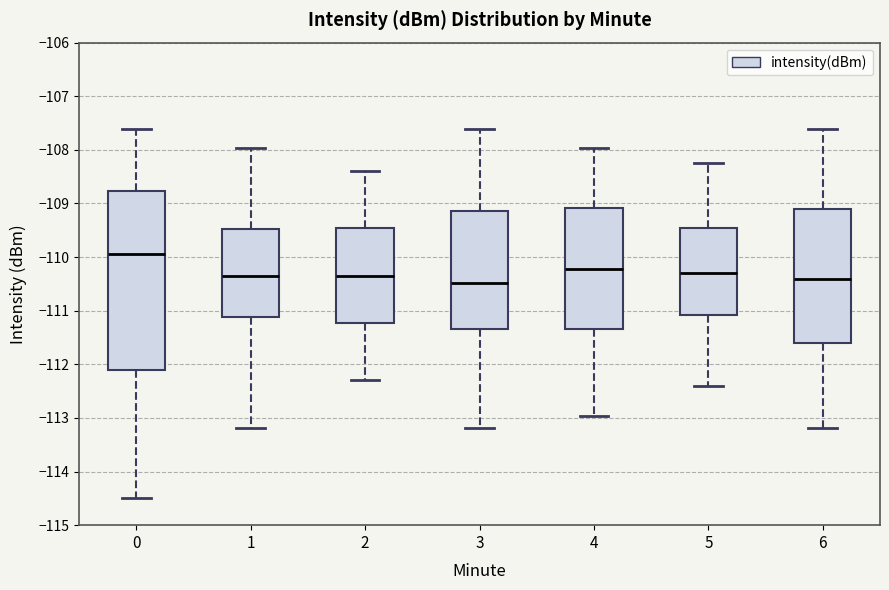

Comparing the boxes themselves (not the whiskers), which one is the tallest?

0